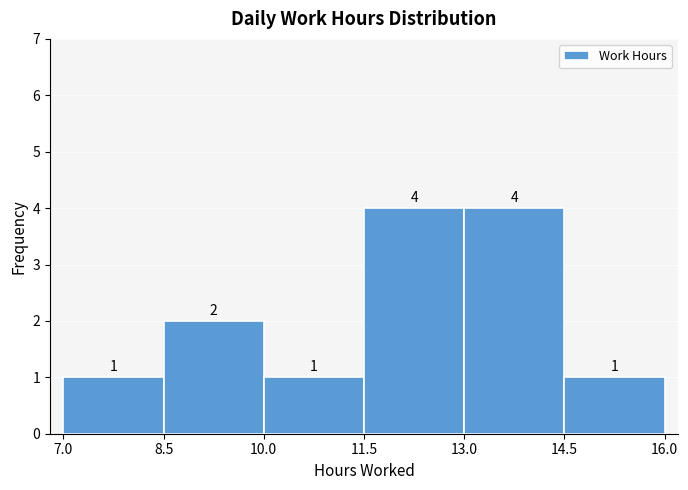

What is the height of the bar covering 7.0 to 8.5 on the x-axis?

1